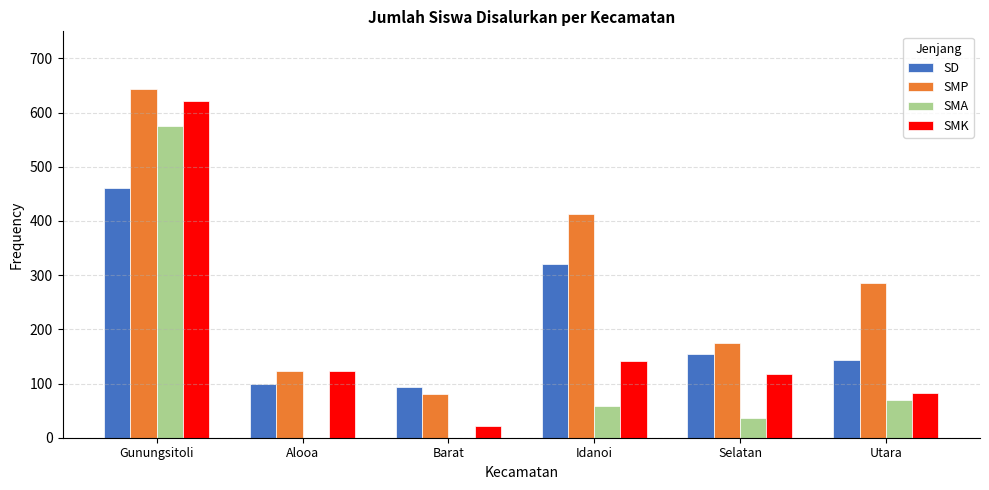

At which label is SMA closest to 287?

Utara